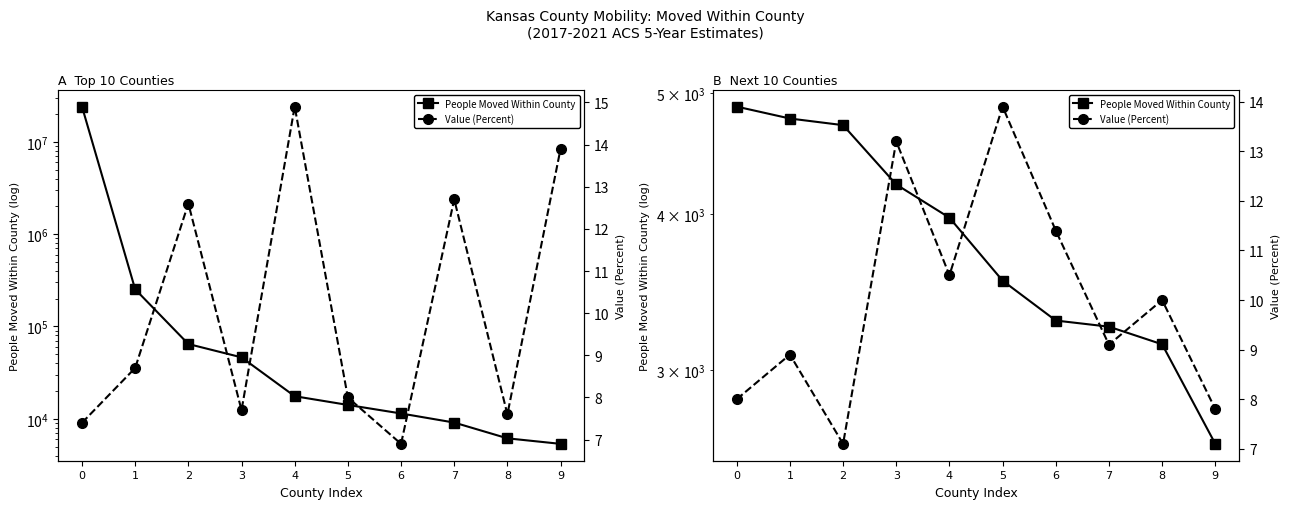

What is the value of the People Moved Within County point at the 4th from the left?

4225.0